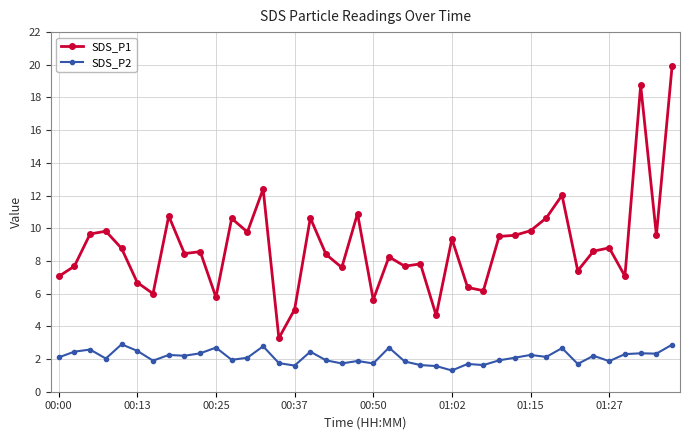

How many distinct data groups are displayed?

2